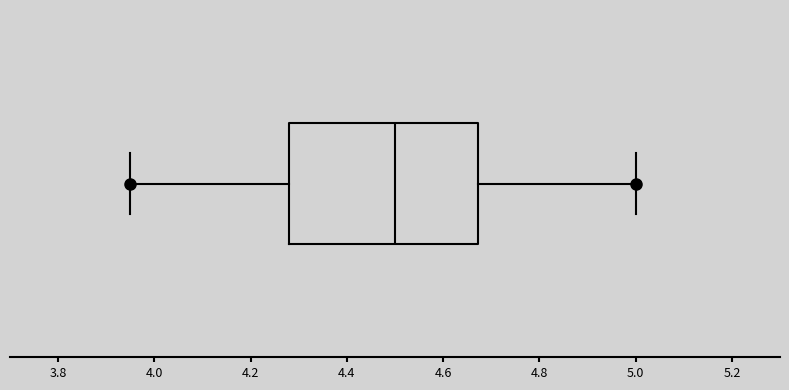

Where is the left edge of the box on the x-axis? The values are not printed on the chart, so give them approximately, as read against the axis.

4.28